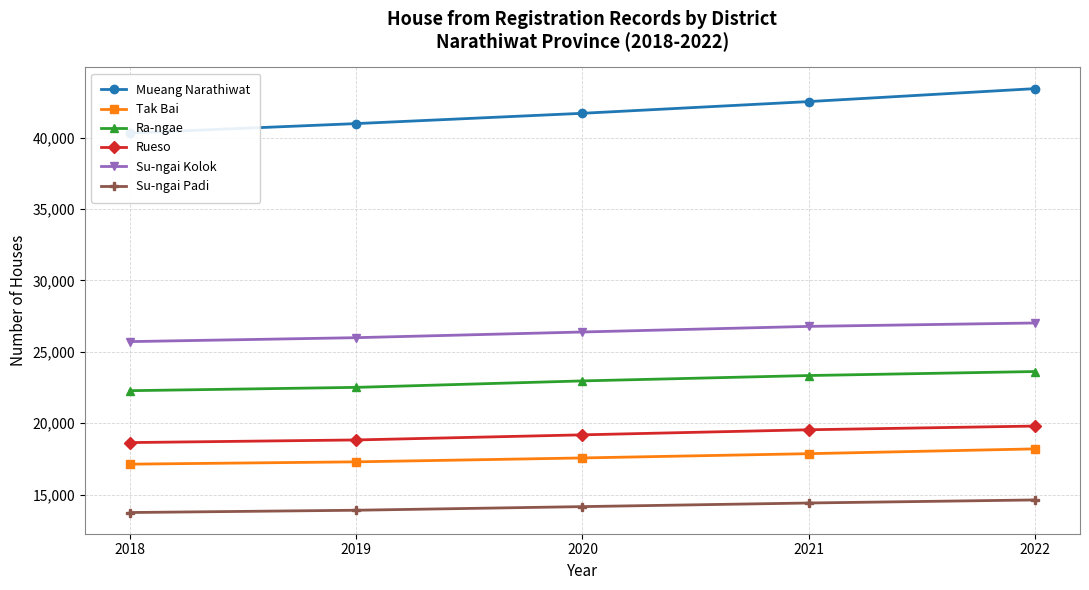

List the labels in order of Su-ngai Padi value, smallest first.

2018, 2019, 2020, 2021, 2022